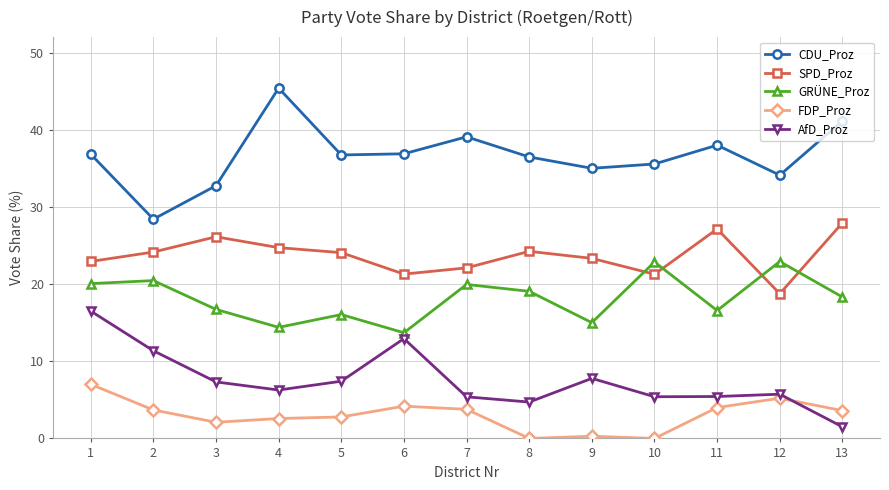

What is the maximum value for SPD_Proz?

27.9